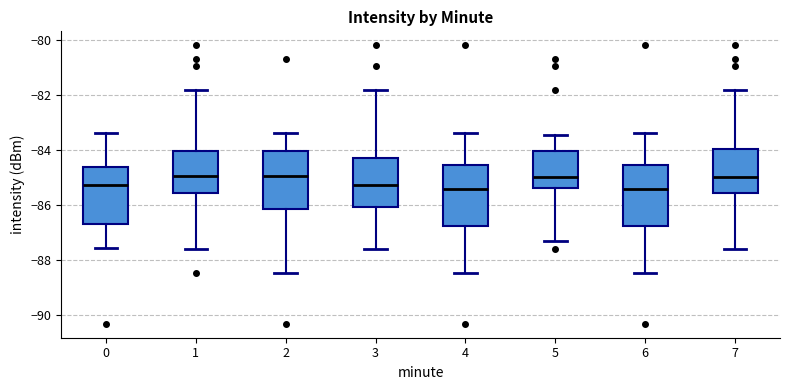

Where does the lower whisker of the box at x = 6 end on the y-axis? The values are not printed on the chart, so give them approximately, as read against the axis.

-88.4